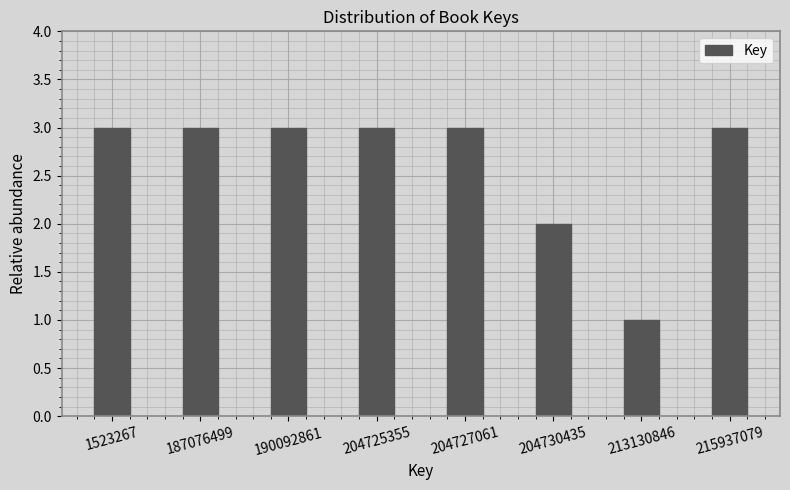

Reading left to right, list all the values displayed in this chart.

3	3	3	3	3	2	1	3